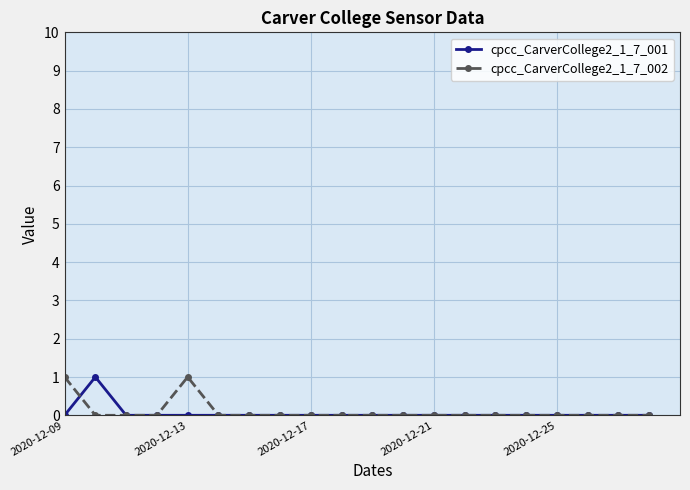

What are all the series names shown in the legend?

cpcc_CarverCollege2_1_7_001, cpcc_CarverCollege2_1_7_002